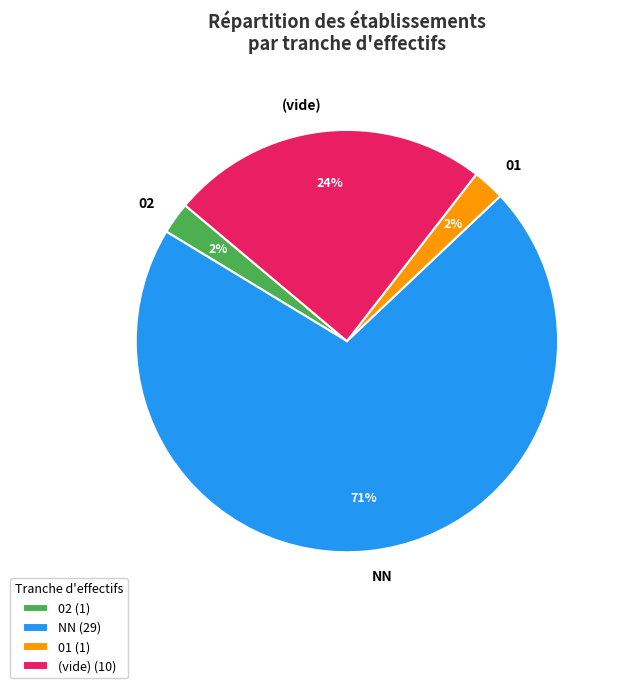

To the nearest percent, what is the average slice percentage?

25%